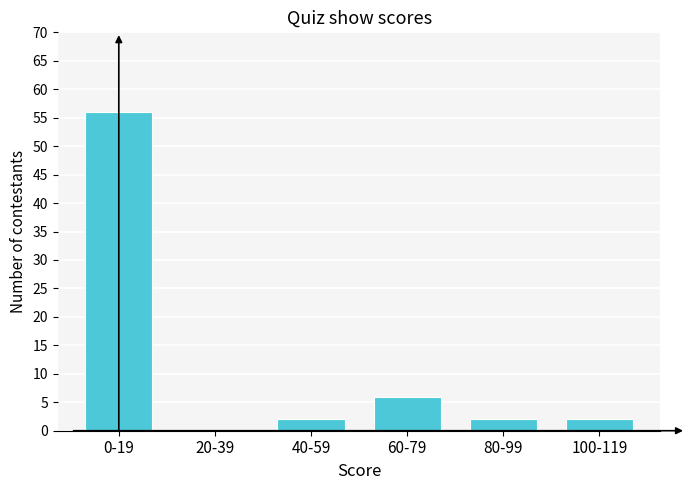

Reading right to left, what are all the values shown in this chart?

100-119=2	80-99=2	60-79=6	40-59=2	20-39=0	0-19=56